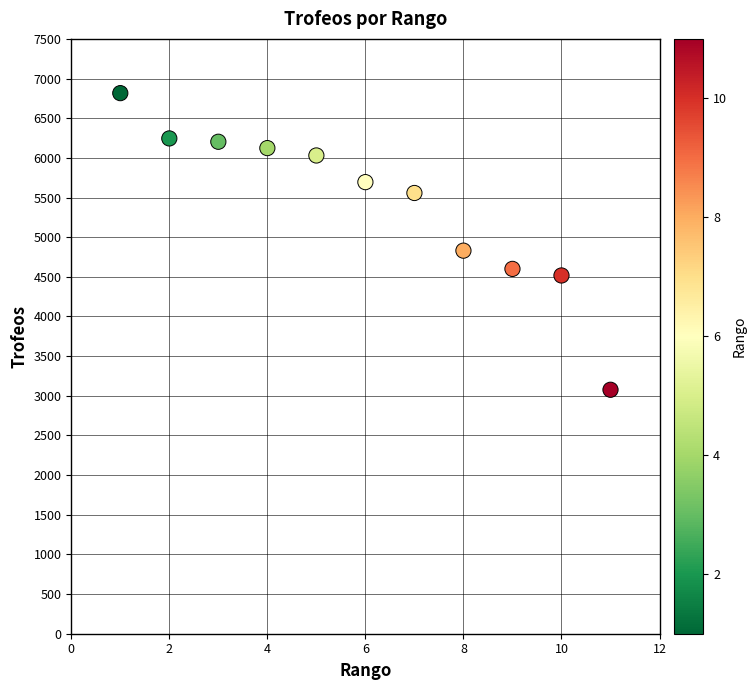

What is the average Y value?

5426